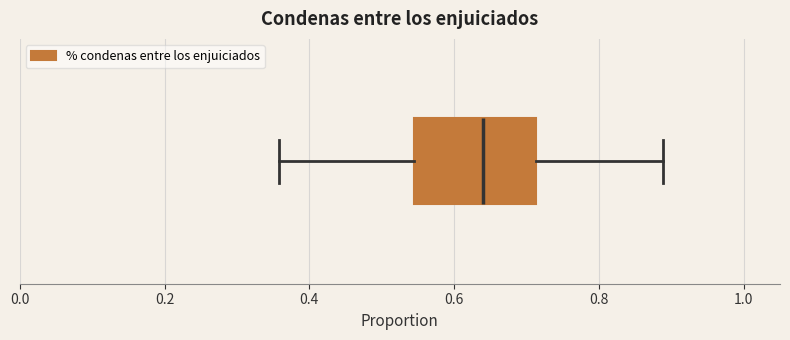

Transcribe this box plot: give where the median line is, the range the box spans, and where the two whiskers end, as read against the x-axis. The values are not printed on the chart, so give them approximately, as read against the axis.

median 0.64, box 0.54 to 0.72, whiskers 0.36 to 0.88